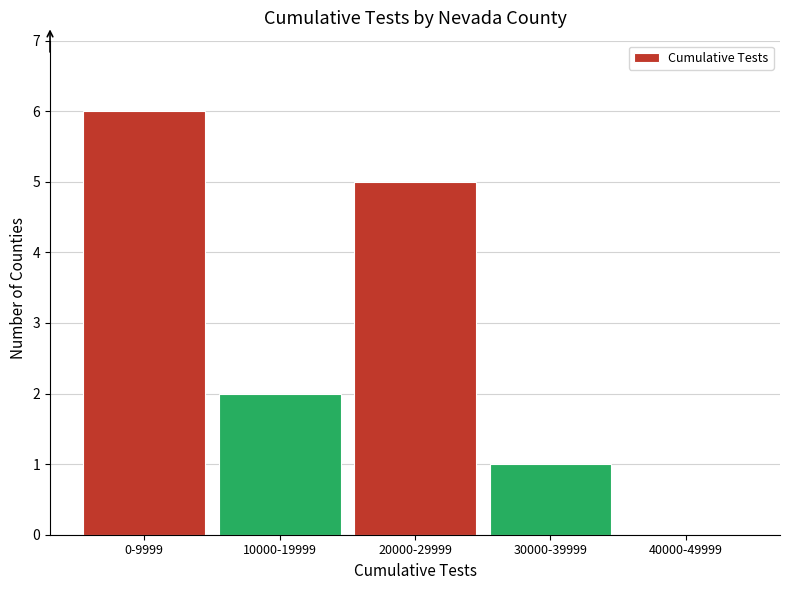

Reading left to right, extract all data points from this chart.

0-9999=6	10000-19999=2	20000-29999=5	30000-39999=1	40000-49999=0